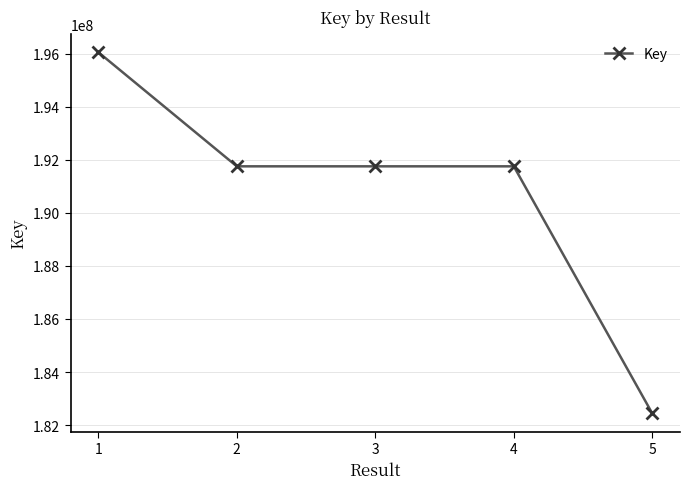

The value at 4 is 191750642. True or false?

True